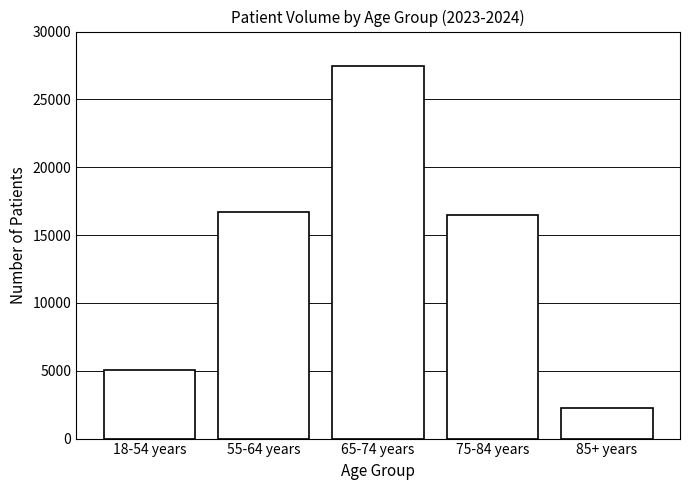

Reading right to left, extract all data points from this chart.

85+ years=2259	75-84 years=16447	65-74 years=27440	55-64 years=16695	18-54 years=5050